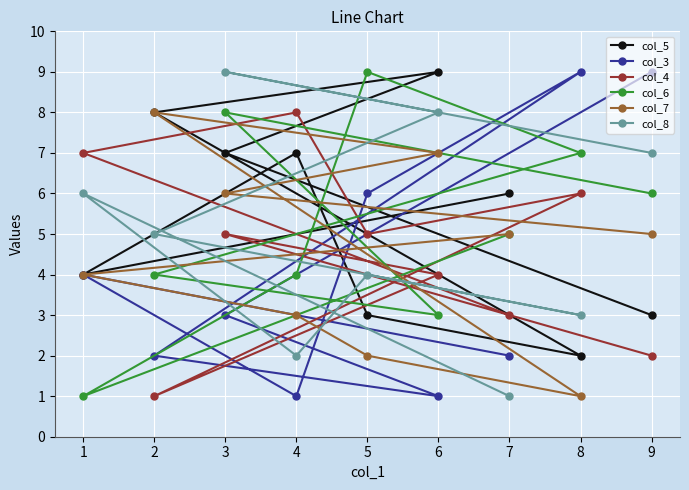

What is the spread (max minus min) of values at 5?

7